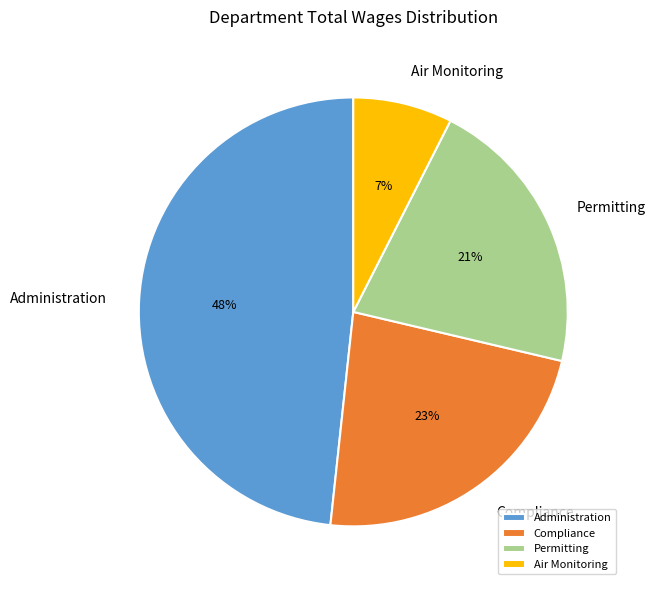

What is the smallest slice in the pie chart?

Air Monitoring